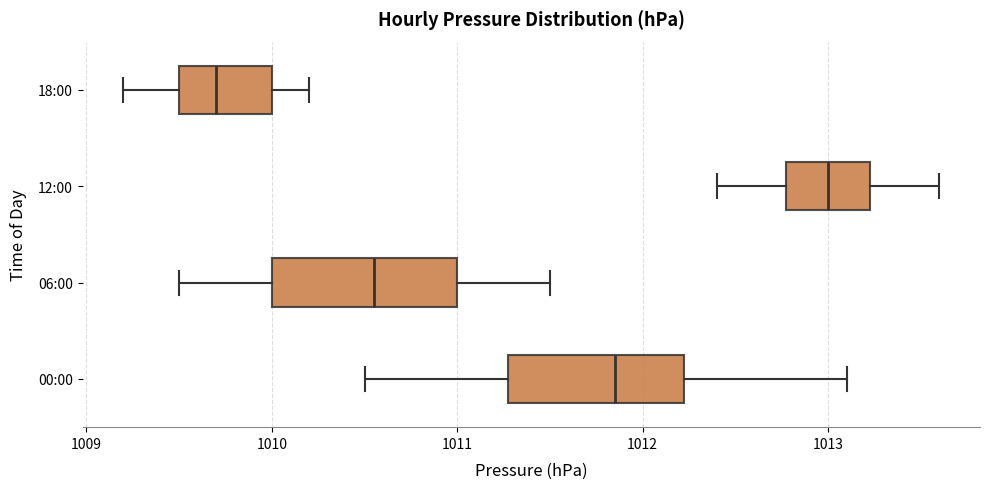

Where is the left edge of the box for 06:00 on the x-axis? The values are not printed on the chart, so give them approximately, as read against the axis.

1010.0